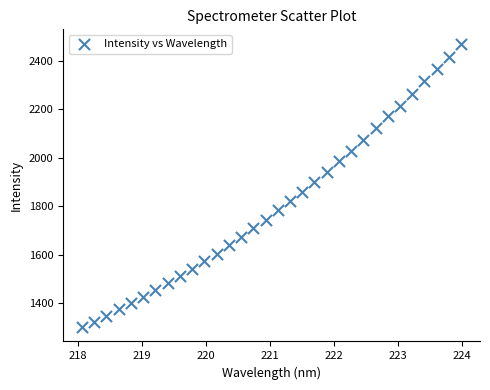

What is the range of Y values (max minus min)?

1170.0